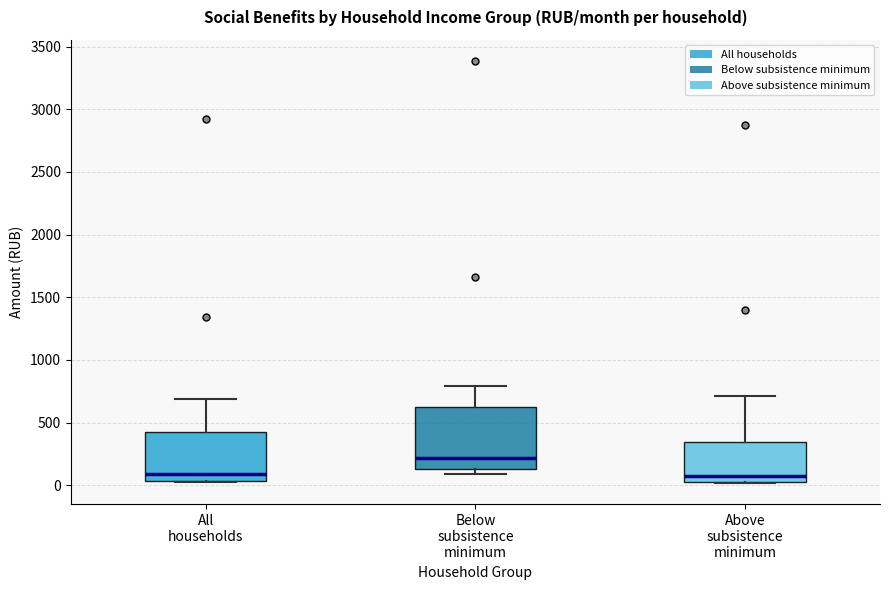

Where does the upper whisker of the box for Below subsistence minimum end on the y-axis? The values are not printed on the chart, so give them approximately, as read against the axis.

800